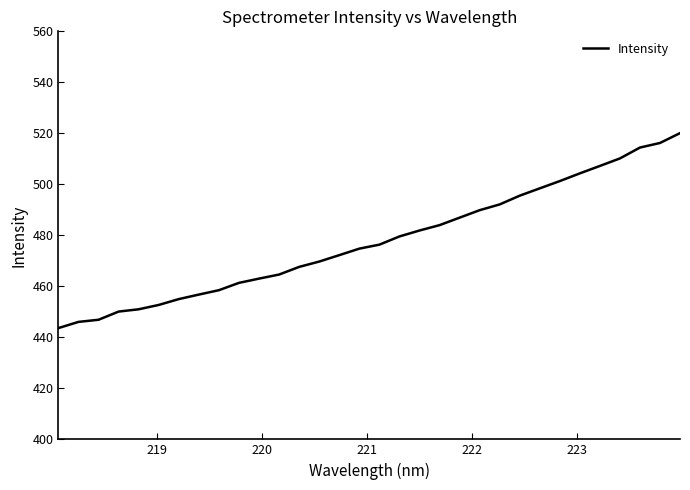

What is the smallest value displayed?

443.6